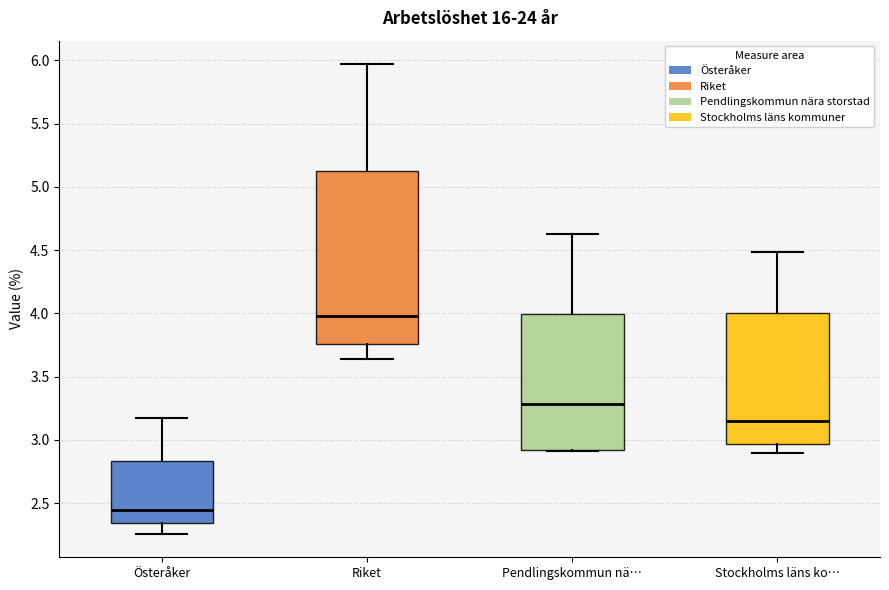

Reading left to right, transcribe this box plot: for each box, give where its median line is, the range the box spans, and where its two whiskers end, as read against the y-axis. The values are not printed on the chart, so give them approximately, as read against the axis.

Österåker: median 2.45, box 2.35 to 2.85, whiskers 2.25 to 3.20
Riket: median 4.00, box 3.75 to 5.15, whiskers 3.65 to 5.95
Pendlingskommun nä…: median 3.30, box 2.90 to 4.00, whiskers 2.90 to 4.60
Stockholms läns ko…: median 3.15, box 2.95 to 4.00, whiskers 2.90 to 4.50